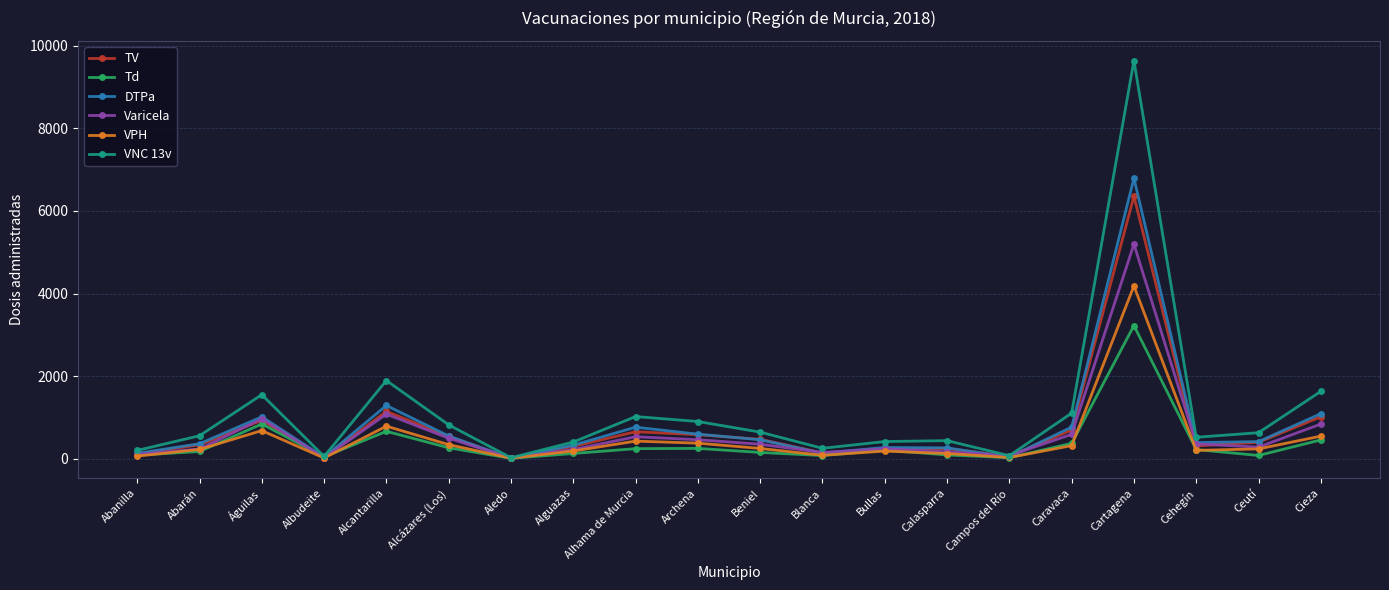

What is the highest value of the TV series?

6357